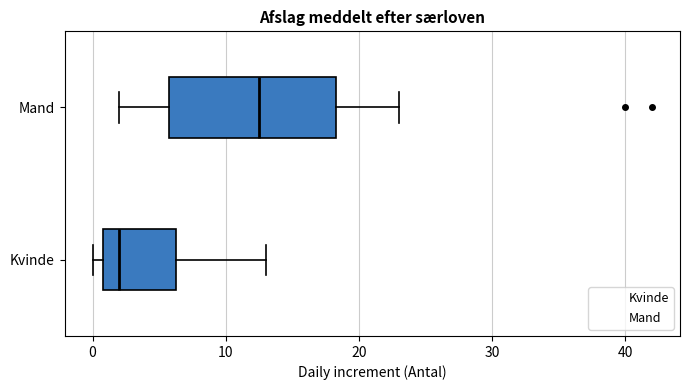

Which box's median line is the furthest to the left?

Kvinde